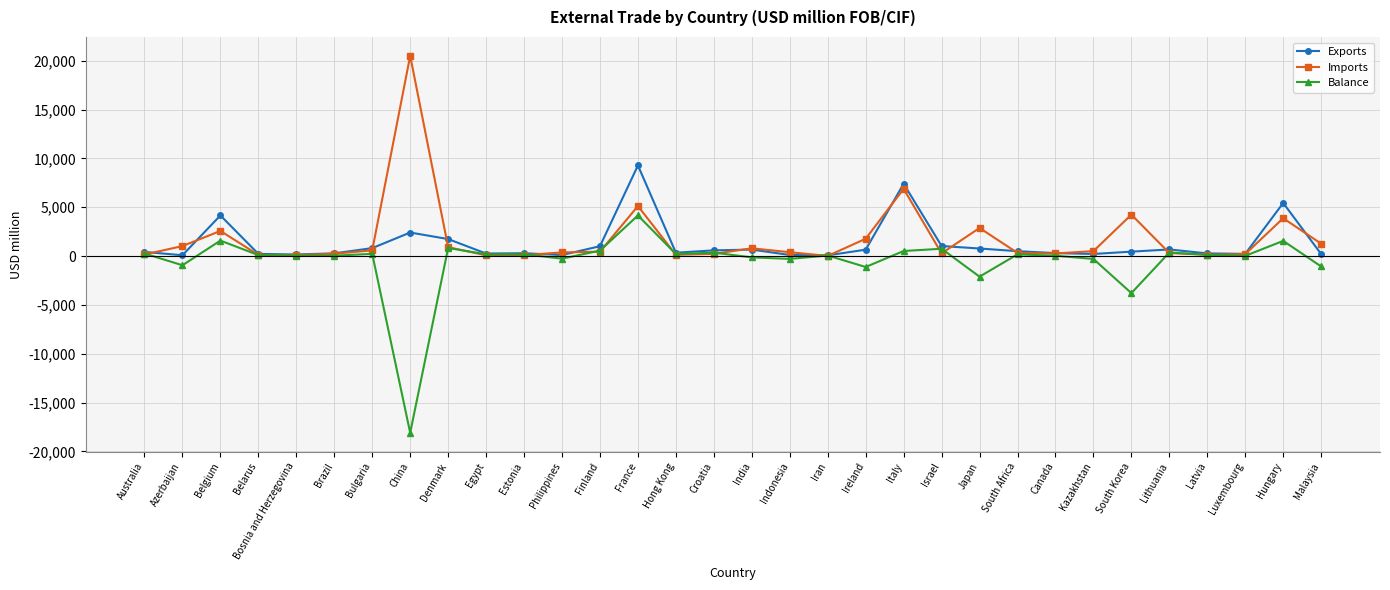

Which series has the largest total across all categories?

Imports